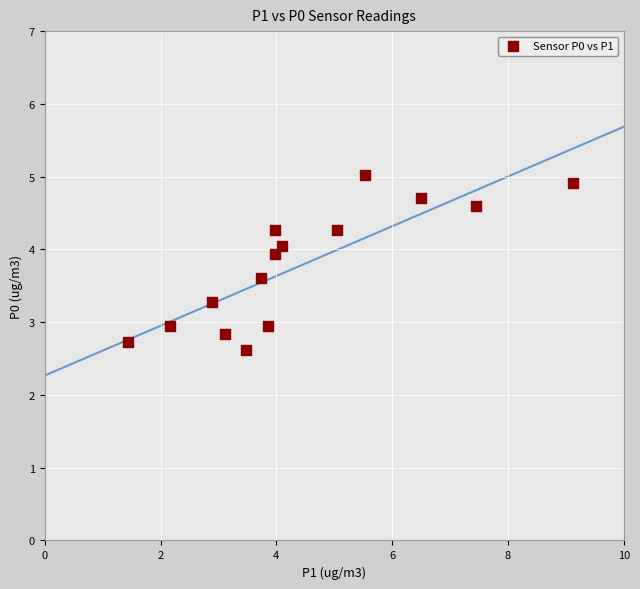

What is the range of X values (max minus min)?

7.7